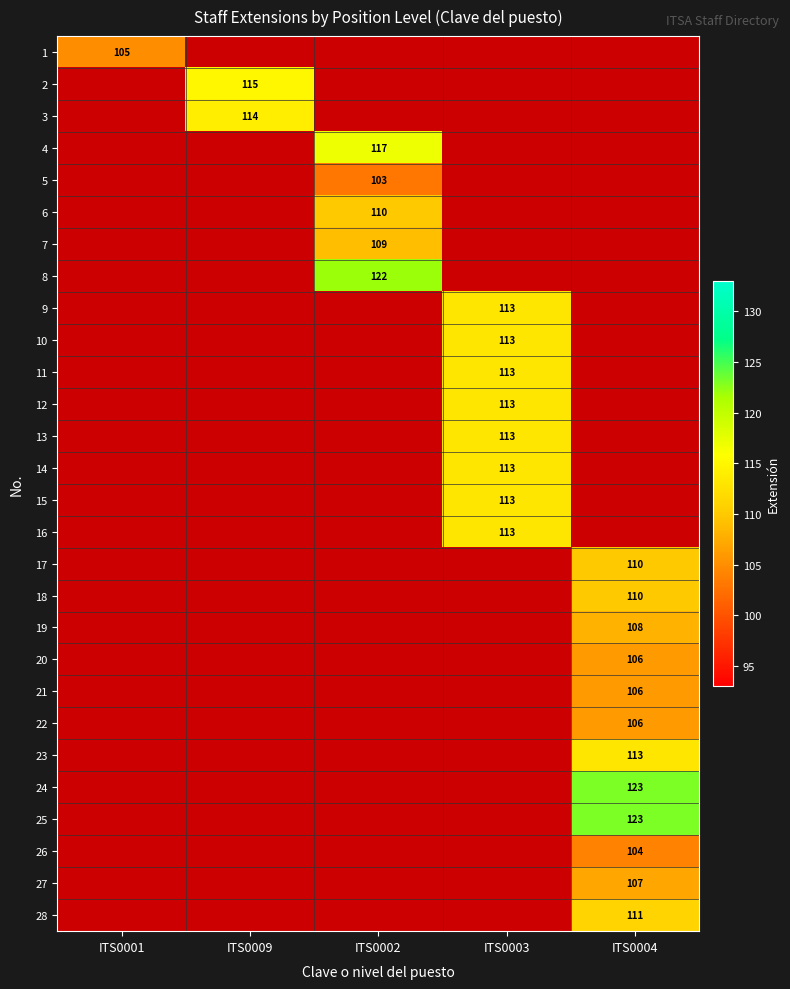

The value of 4 at ITS0002 is 205. True or false?

False